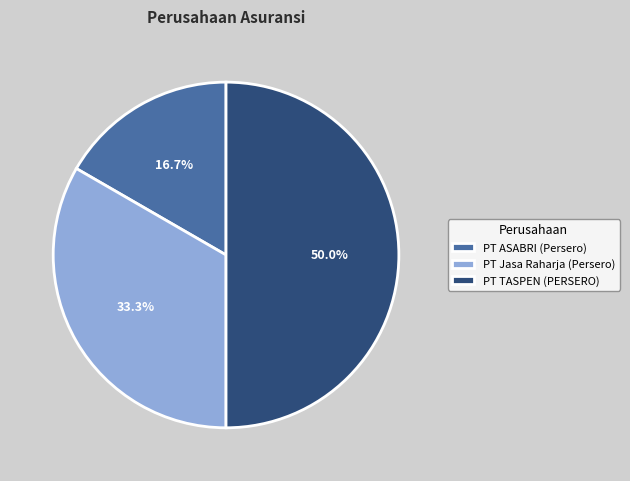

Rank the categories by value from lowest to highest.

PT ASABRI (Persero), PT Jasa Raharja (Persero), PT TASPEN (PERSERO)